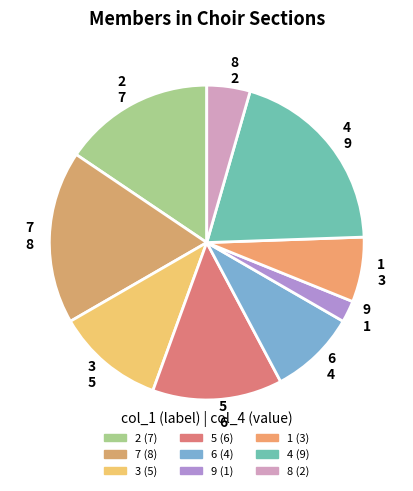

What is the ratio of the value at 7 8 to the value at 3 5?

1.6